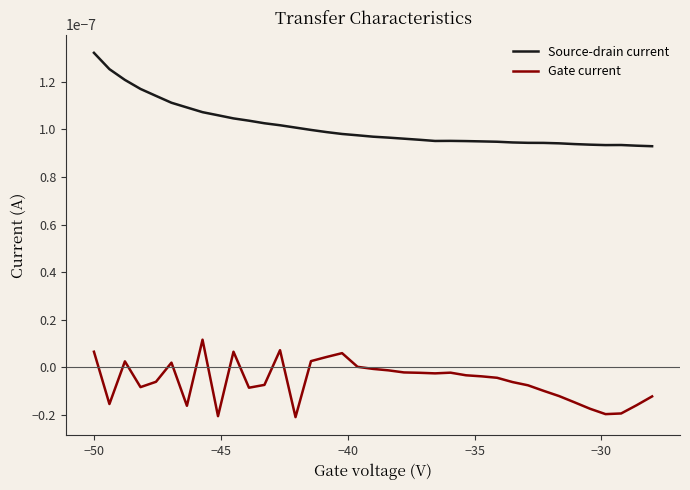

Rank the series by their maximum value, from highest to lowest.

Source-drain current, Gate current